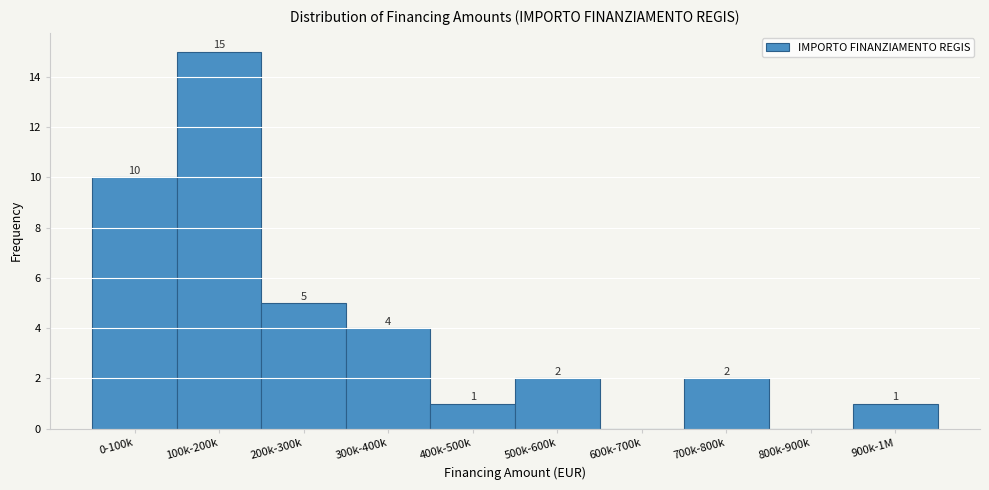

Reading right to left, what are all the values shown in this chart?

900k-1M=1	800k-900k=0	700k-800k=2	600k-700k=0	500k-600k=2	400k-500k=1	300k-400k=4	200k-300k=5	100k-200k=15	0-100k=10